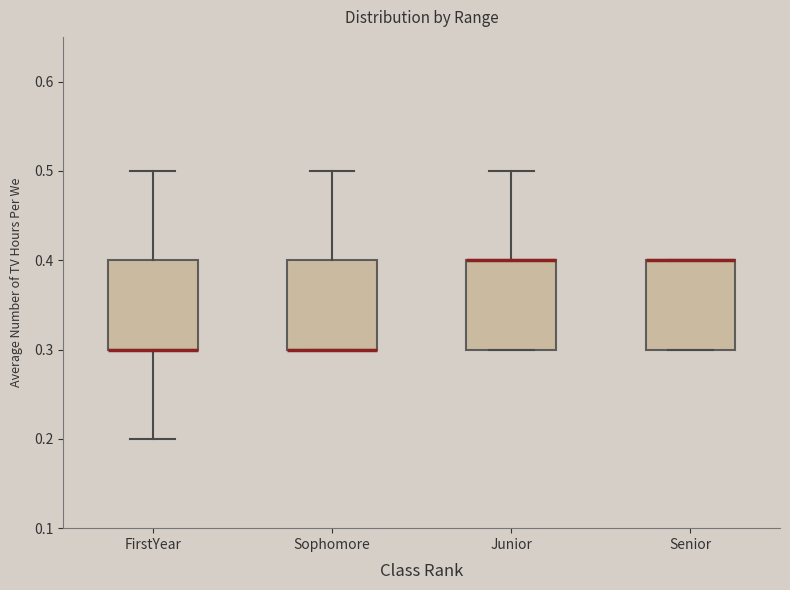

Reading left to right, read every box against the y-axis: the position of its median line, the range the box covers, and the ends of its whiskers. The values are not printed on the chart, so give them approximately, as read against the axis.

FirstYear: median 0.3 (drawn on the box's lower edge), box 0.3 to 0.4, whiskers 0.2 to 0.5
Sophomore: median 0.3 (drawn on the box's lower edge), box 0.3 to 0.4, whiskers 0.3 to 0.5
Junior: median 0.4 (drawn on the box's upper edge), box 0.3 to 0.4, whiskers 0.3 to 0.5
Senior: median 0.4 (drawn on the box's upper edge), box 0.3 to 0.4, whiskers 0.3 to 0.4